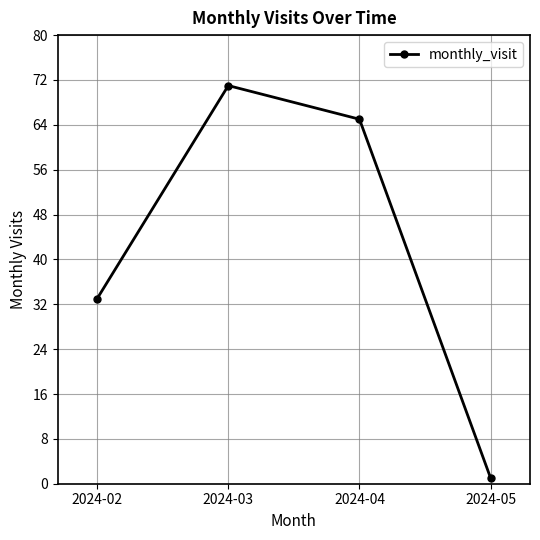

Reading right to left, extract all data points from this chart.

1	65	71	33